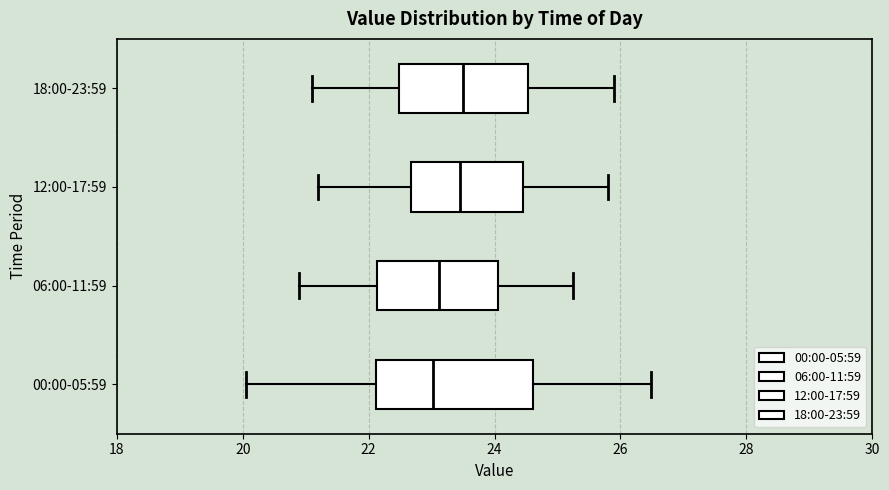

Where does the right whisker of the box for 00:00-05:59 end on the x-axis? The values are not printed on the chart, so give them approximately, as read against the axis.

26.4